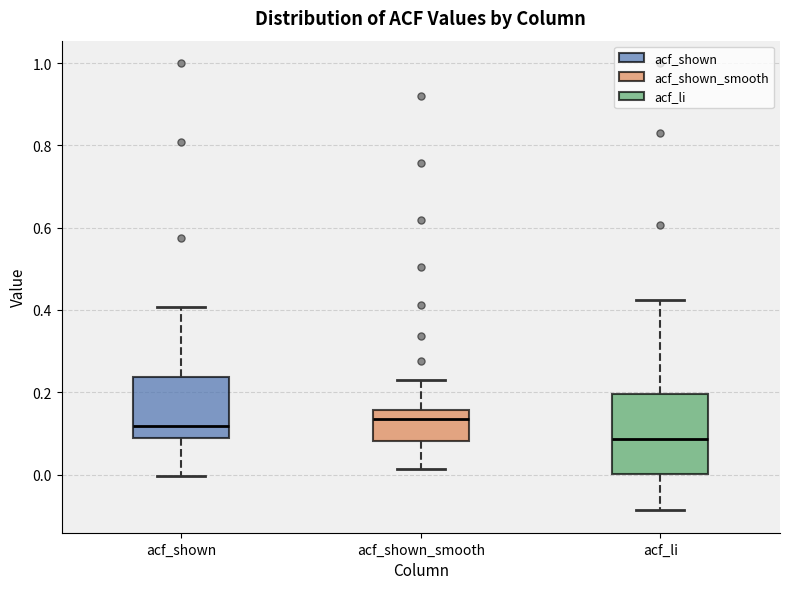

Where is the upper edge of the box for acf_shown_smooth on the y-axis? The values are not printed on the chart, so give them approximately, as read against the axis.

0.16